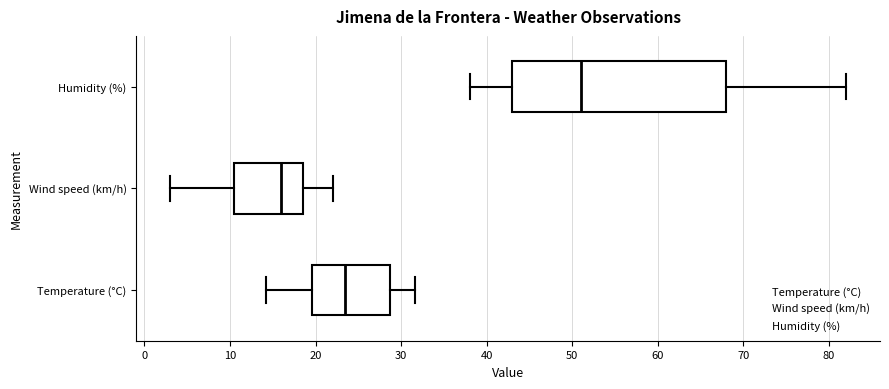

Where does the median line of the box for Temperature (°C) sit on the x-axis? The values are not printed on the chart, so give them approximately, as read against the axis.

23